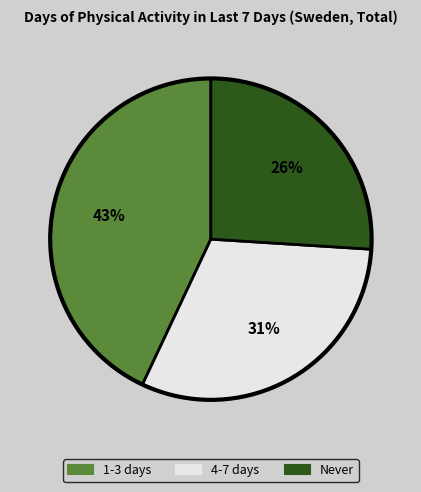

To the nearest percent, what is the difference between the largest and smallest slice percentages?

17%